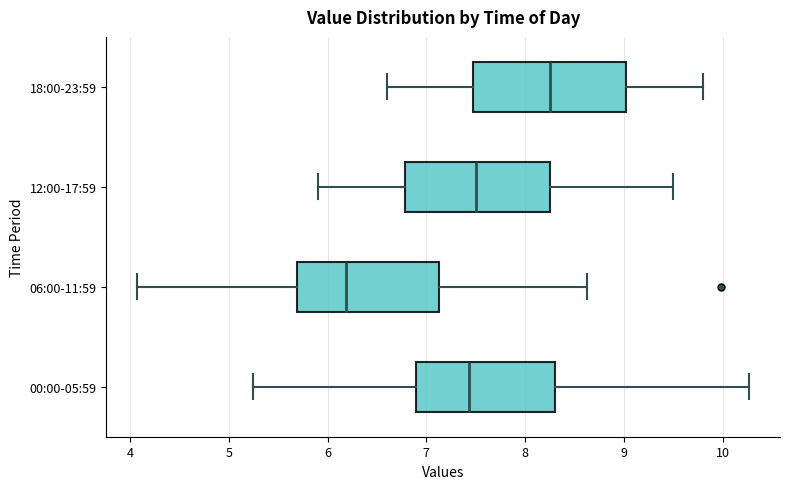

Which box has the furthest to the right median line?

18:00-23:59